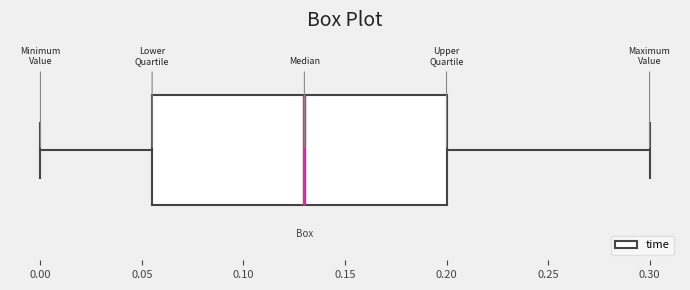

Transcribe this box plot: give where the median line is, the range the box spans, and where the two whiskers end, as read against the x-axis. The values are not printed on the chart, so give them approximately, as read against the axis.

median 0.130, box 0.055 to 0.200, whiskers 0.000 to 0.300